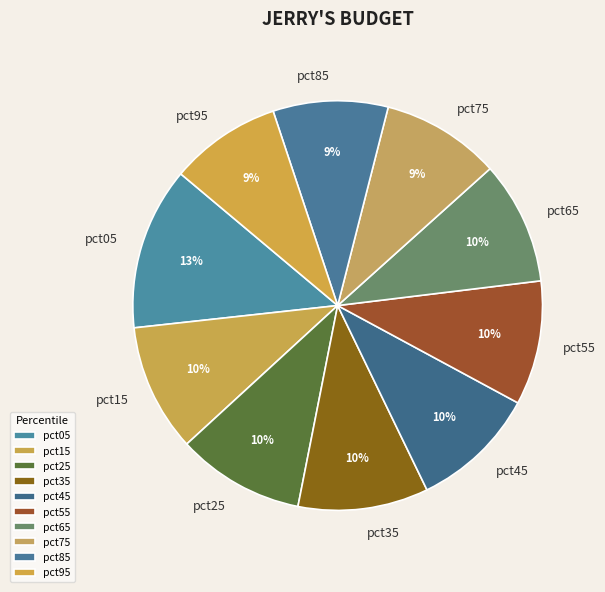

The pct85 slice represents 23% of the pie. True or false?

False